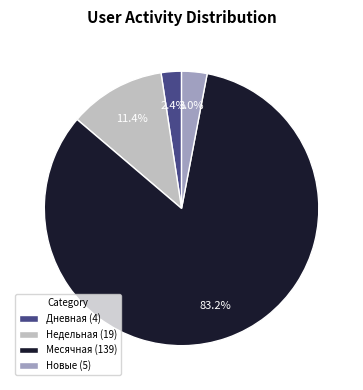

Which slice is the largest?

Месячная (139)